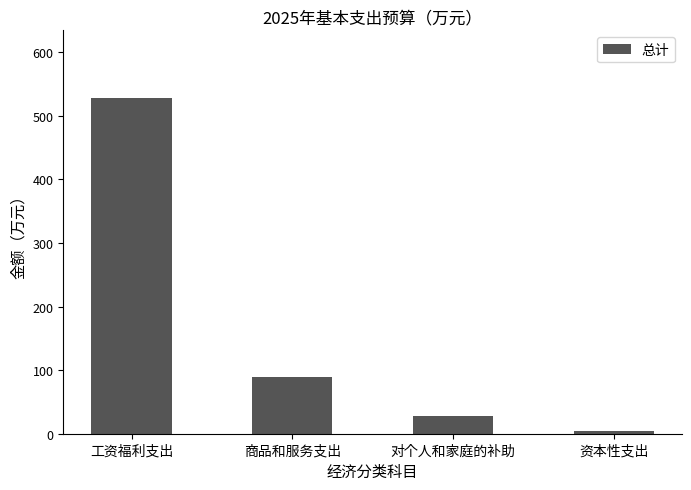

Which has a higher value, 商品和服务支出 or 工资福利支出?

工资福利支出